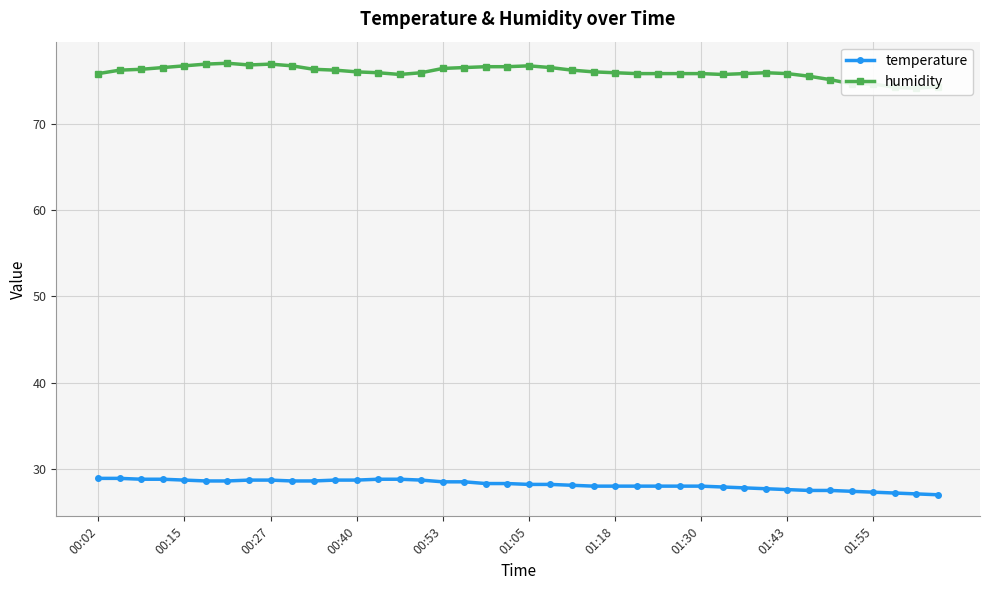

Which series has the widest spread of values?

humidity